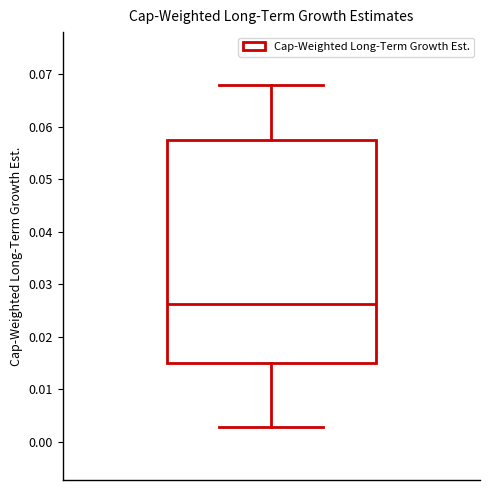

Read this box plot against the y-axis: the position of the median line, the range covered by the box, and the ends of both whiskers. The values are not printed on the chart, so give them approximately, as read against the axis.

median 0.026, box 0.015 to 0.057, whiskers 0.003 to 0.068